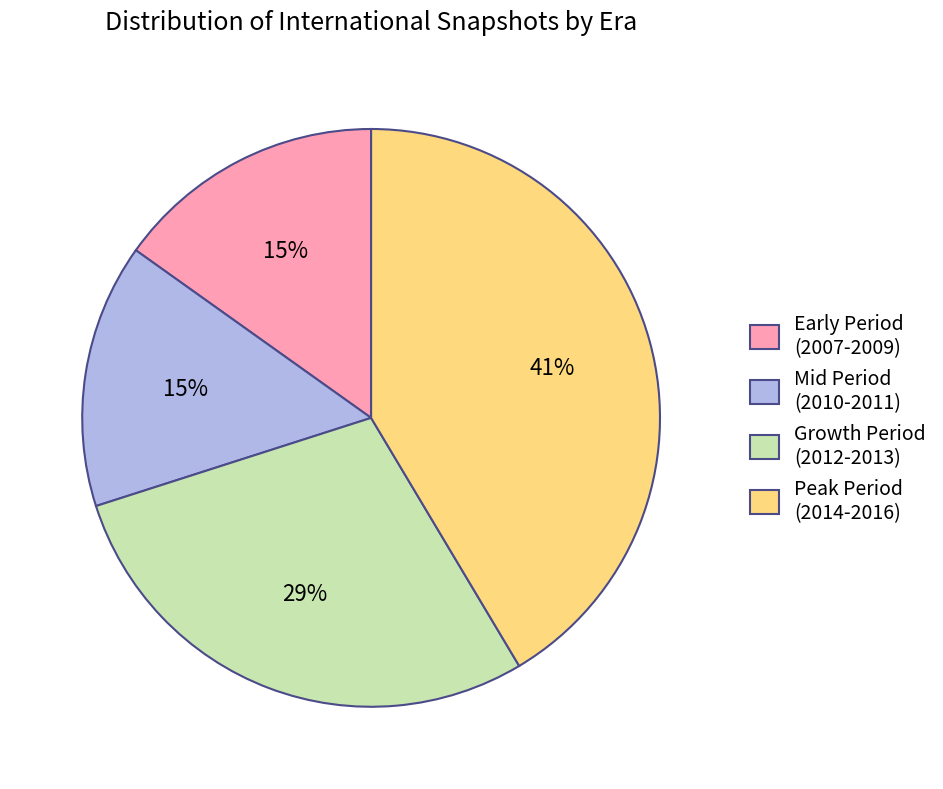

Count the number of slices in the pie.

4